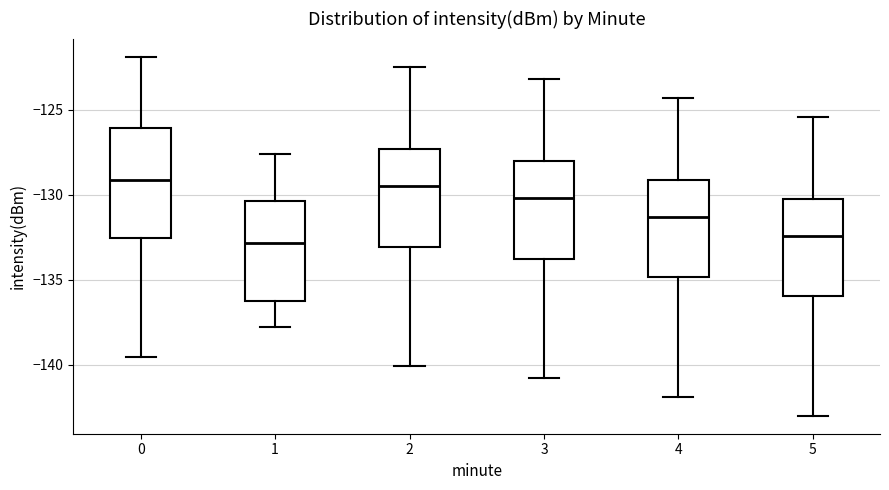

Where does the upper whisker of the box at x = 1 end on the y-axis? The values are not printed on the chart, so give them approximately, as read against the axis.

-127.5